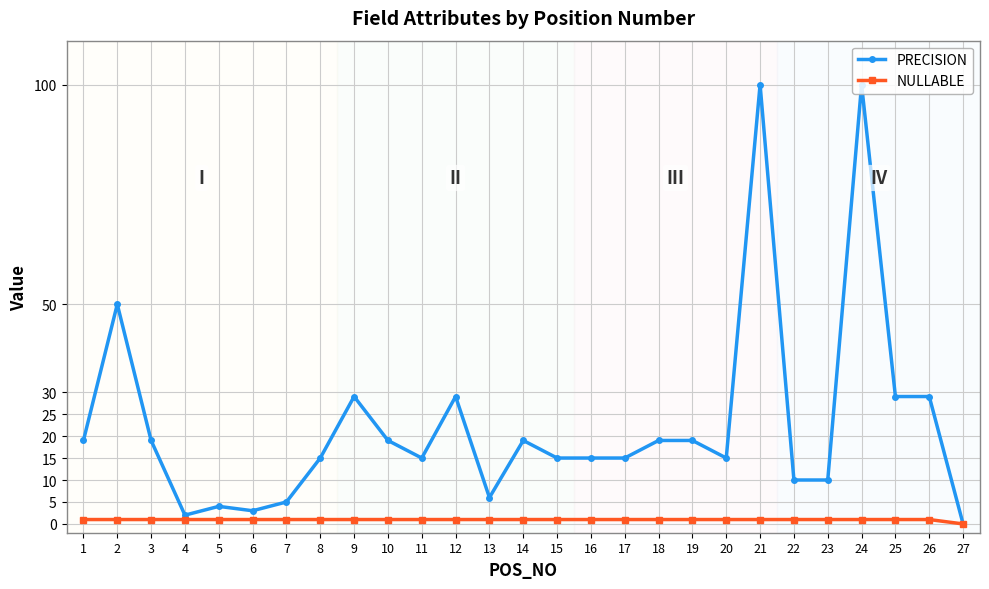

Is it true that PRECISION equals 3 at 17?

False